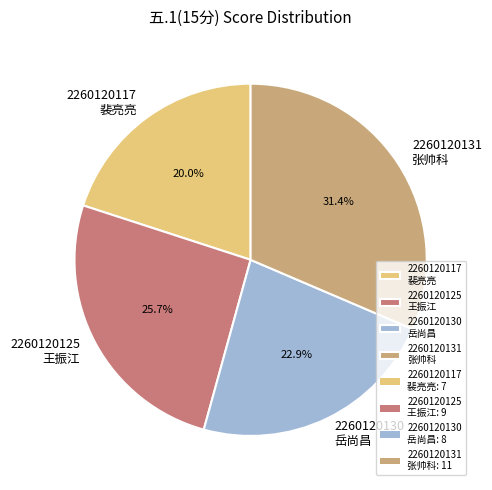

Does 2260120131 张帅科 account for over 50% of the chart?

No